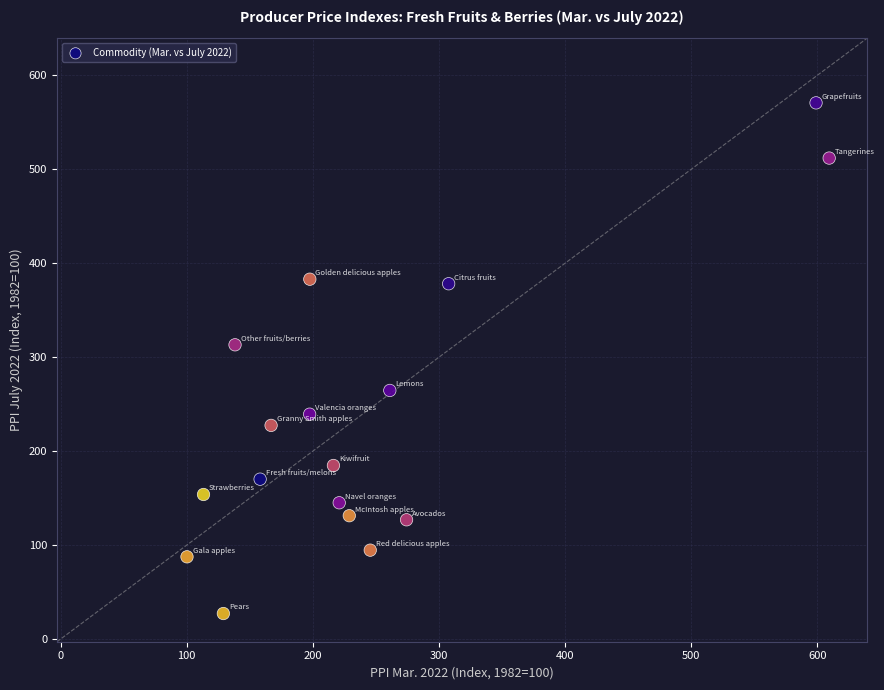

What is the range of X values (max minus min)?

509.0